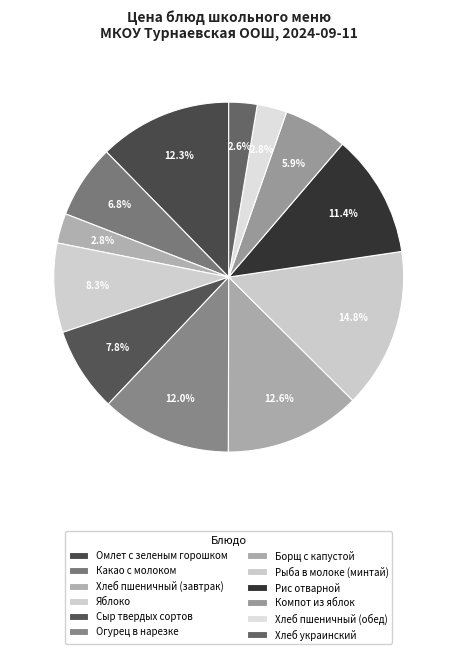

How many slices are in this pie chart?

12